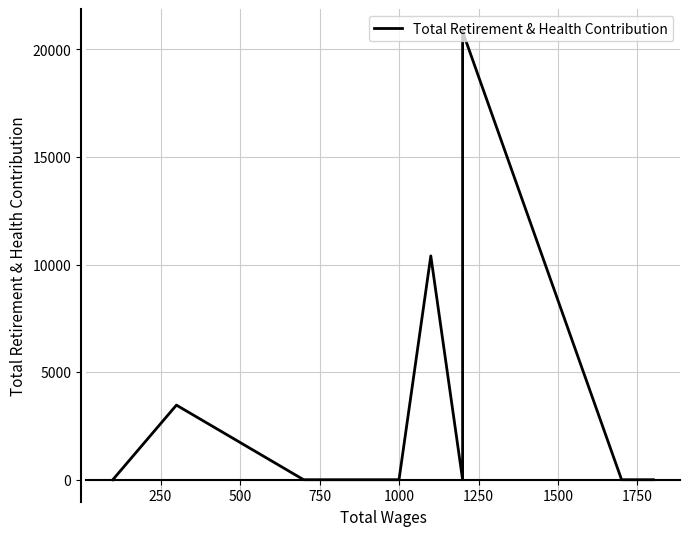

True or false: there are more than 1 points higher than both neighbors.

True